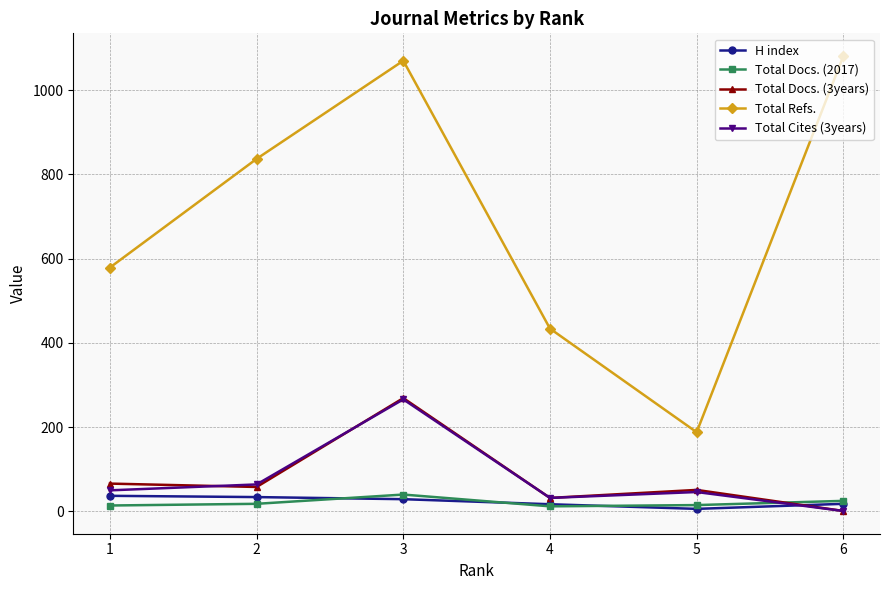

True or false: H index has more than 1 interior local peaks.

False